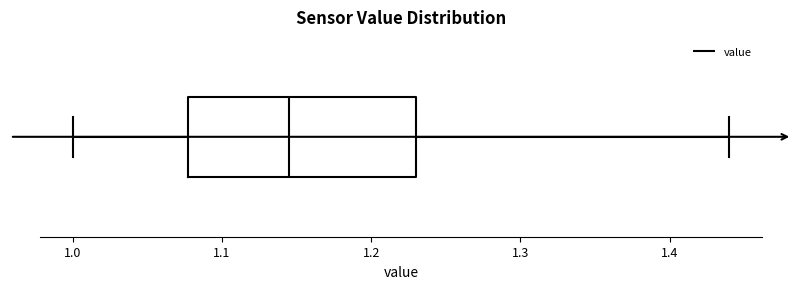

Read this box plot against the x-axis: the position of the median line, the range covered by the box, and the ends of both whiskers. The values are not printed on the chart, so give them approximately, as read against the axis.

median 1.15, box 1.08 to 1.23, whiskers 1.00 to 1.44